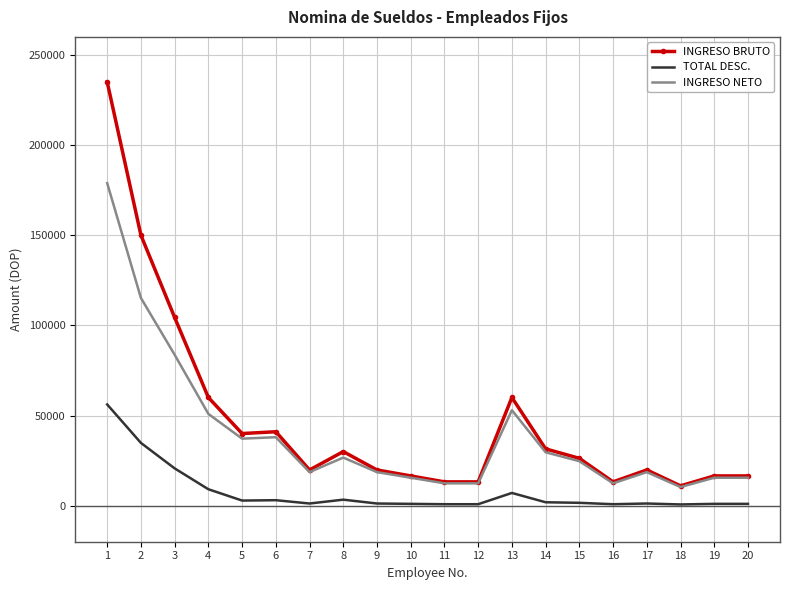

Between 1 and 2, which series saw the biggest shift?

INGRESO BRUTO